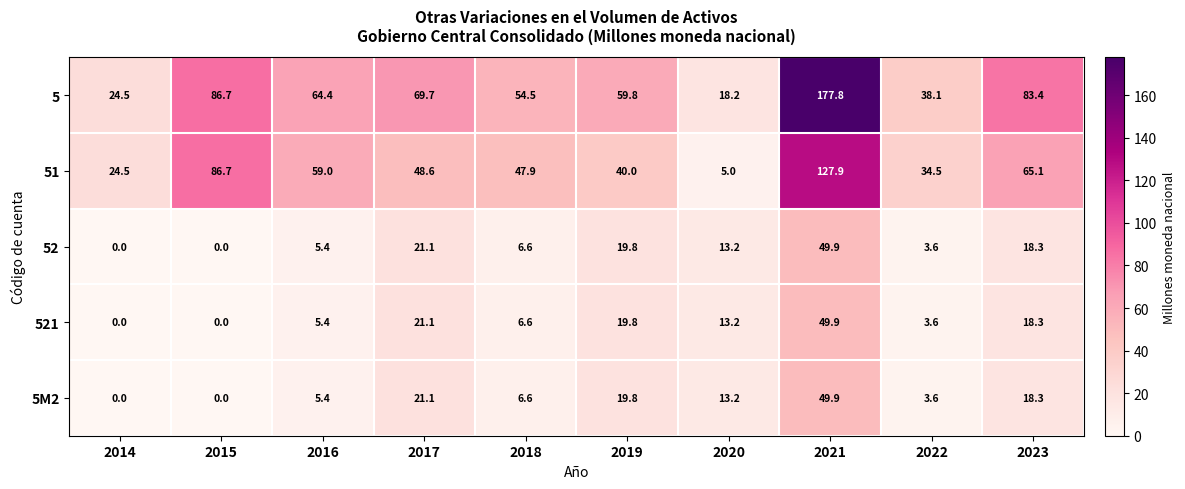

What is the sum of the 5M2 values at 2015 and 2021?

49.9